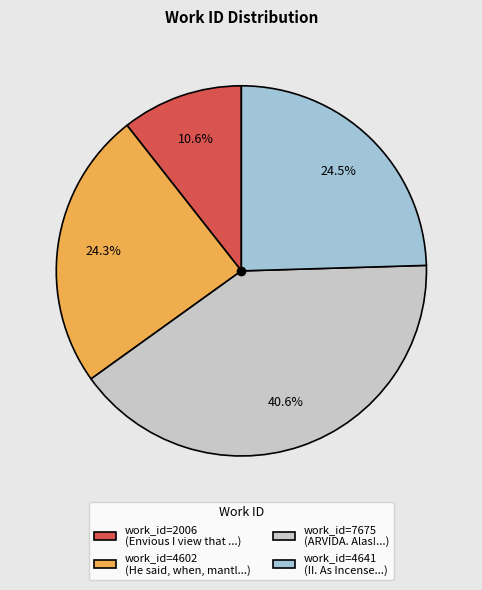

Combined, do work_id=4602 (He said, when, mantl...) and work_id=2006 (Envious I view that ...) account for over 50%?

No